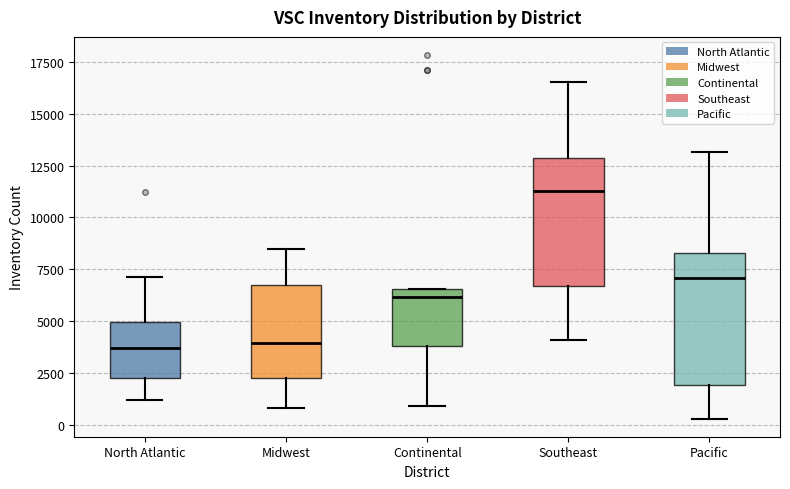

Where is the lower edge of the box for North Atlantic on the y-axis? The values are not printed on the chart, so give them approximately, as read against the axis.

2500